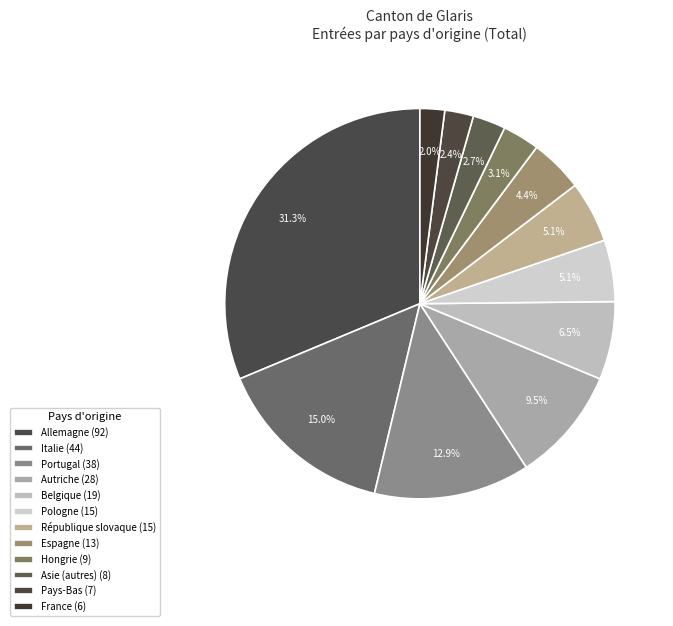

Approximately how many times larger is the value at France compared to Hongrie?

0.7